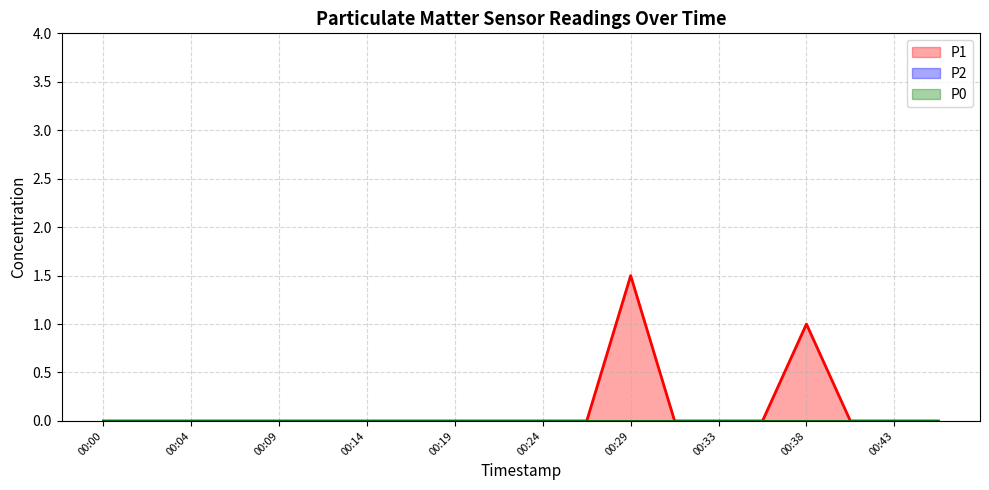

At which category does the chart reach its minimum across all series?

00:00